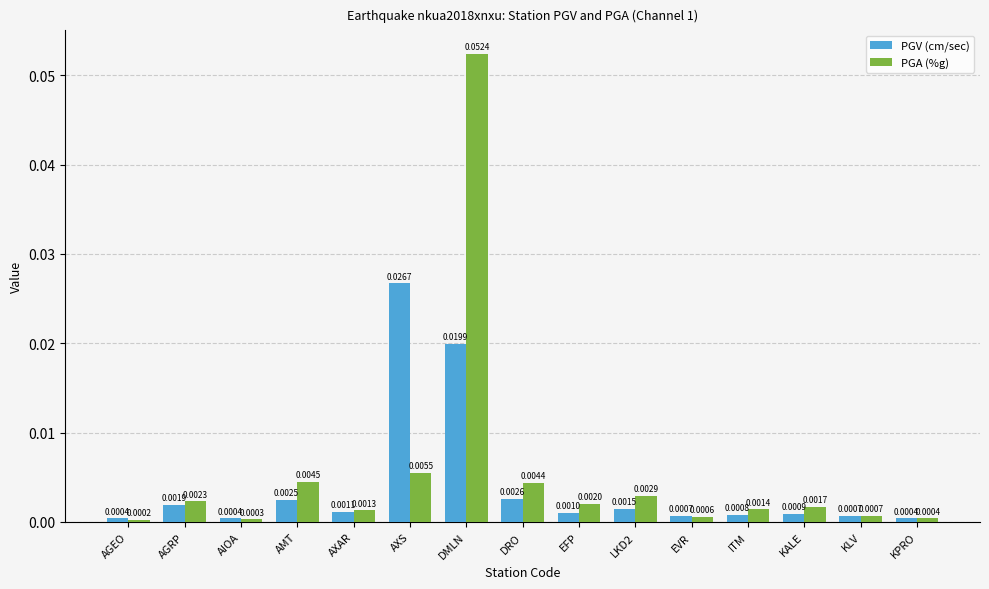

At how many categories does at least one series exceed 0?

15